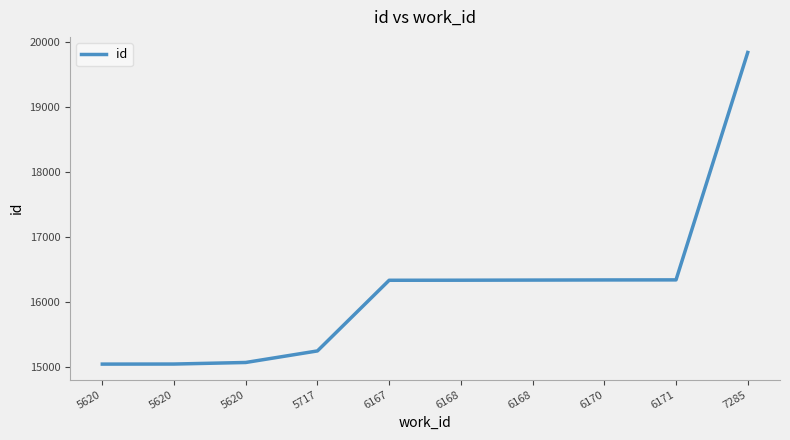

Rank the categories by value from lowest to highest.

5620, 5620, 5620, 5717, 6167, 6168, 6168, 6170, 6171, 7285